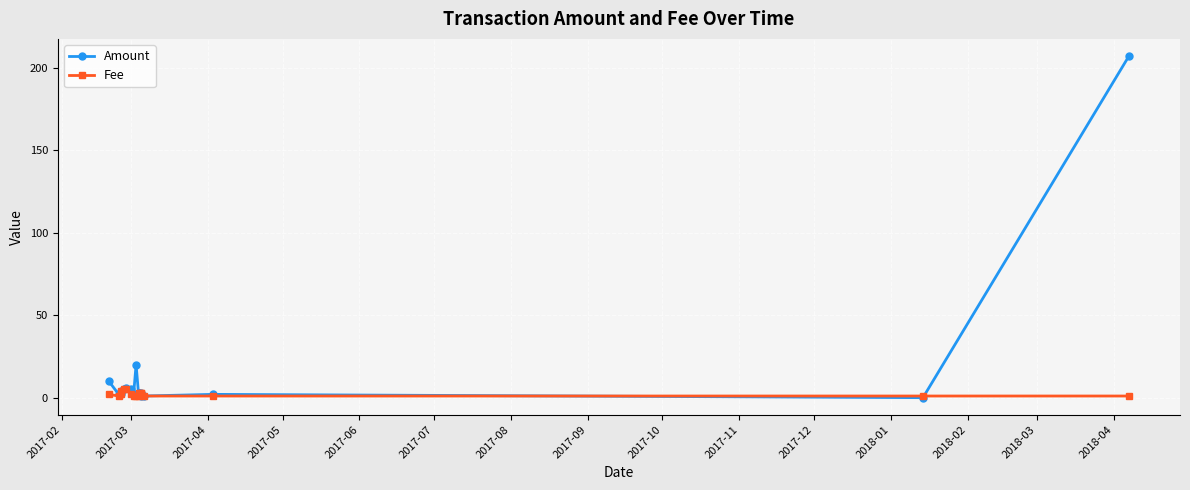

In Amount, how many points are lower than both neighbors (excluding endpoints)?

5